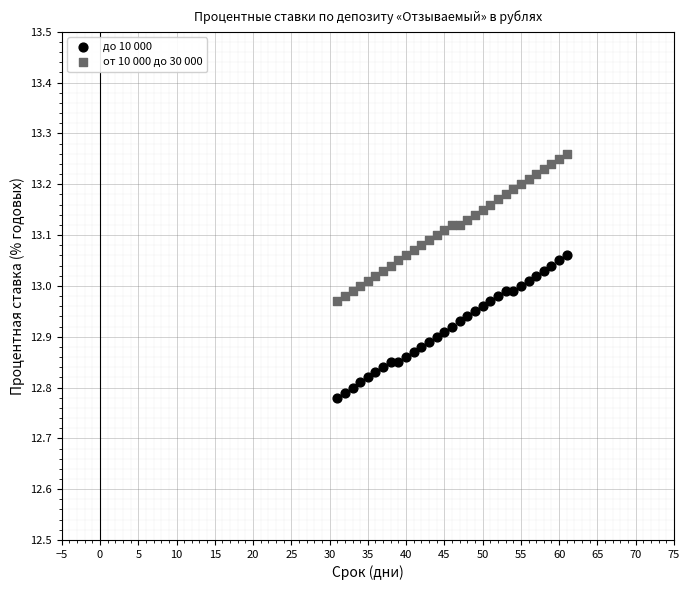

Across all data points, what is the range of Y values (max minus min)?

0.5